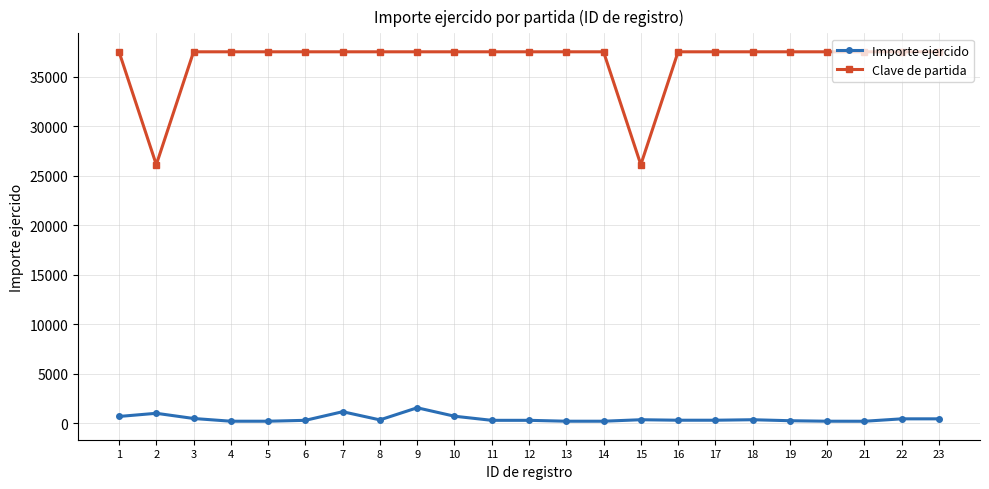

The value of Clave de partida at 22 is 37501.0. True or false?

True